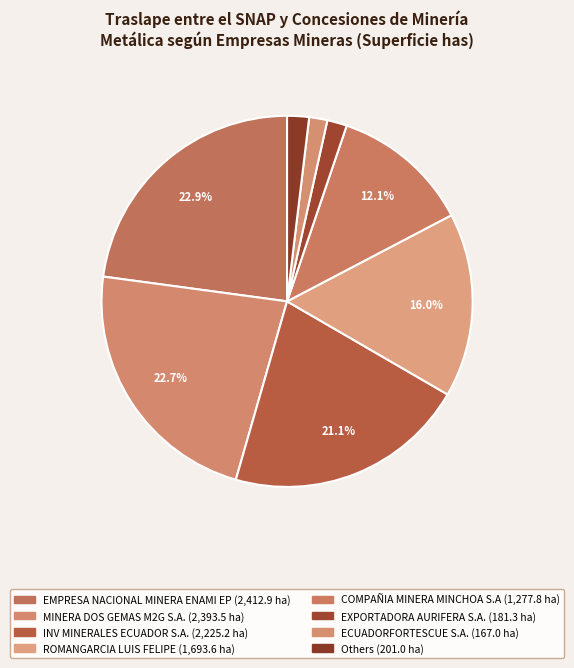

How many slices are in this pie chart?

8